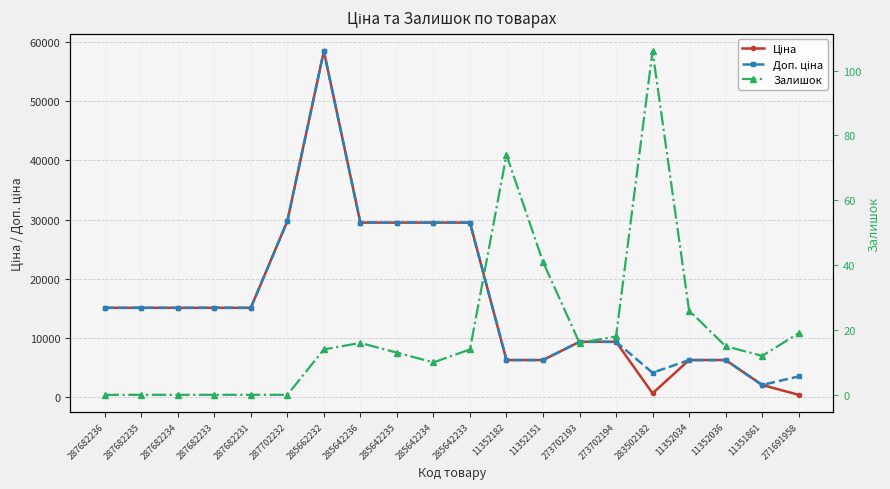

What value does the Ціна series have at 11352034?

6308.8